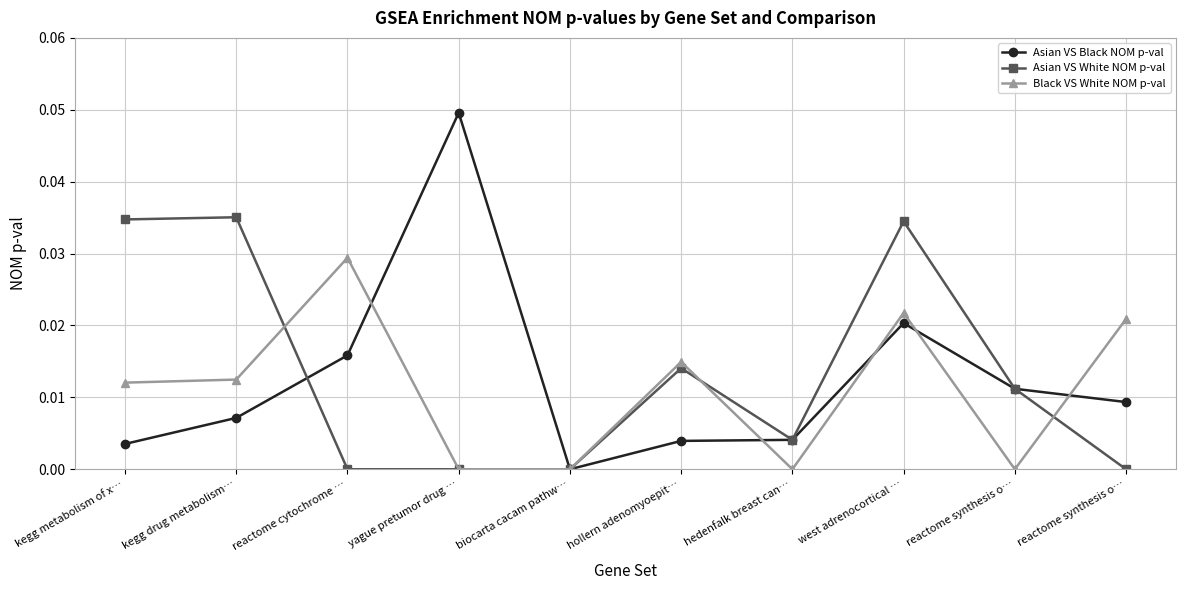

What are all the series names shown in the legend?

Asian VS Black NOM p-val, Asian VS White NOM p-val, Black VS White NOM p-val